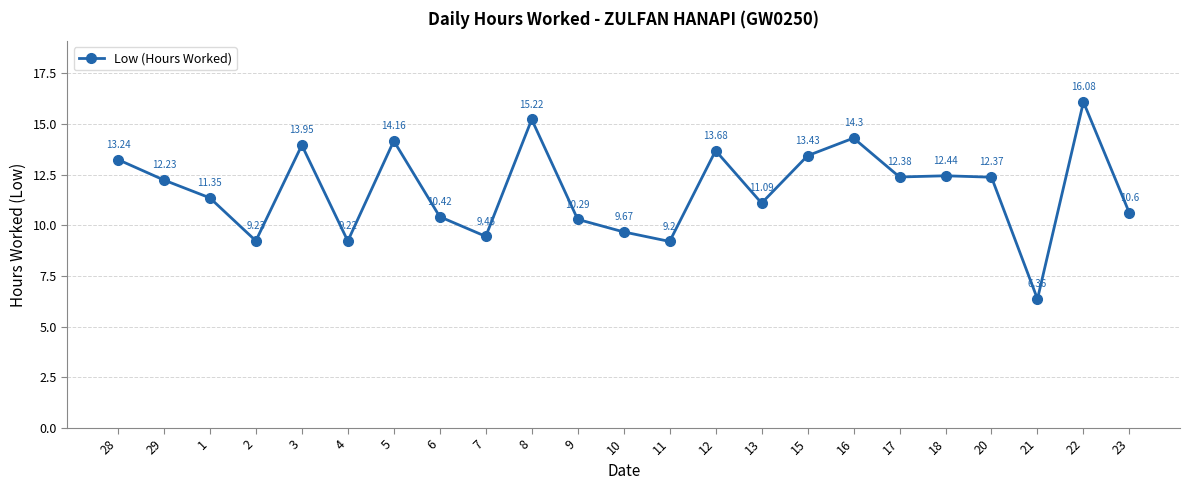

How many interior local peaks (higher than both neighbors) does the data have?

7